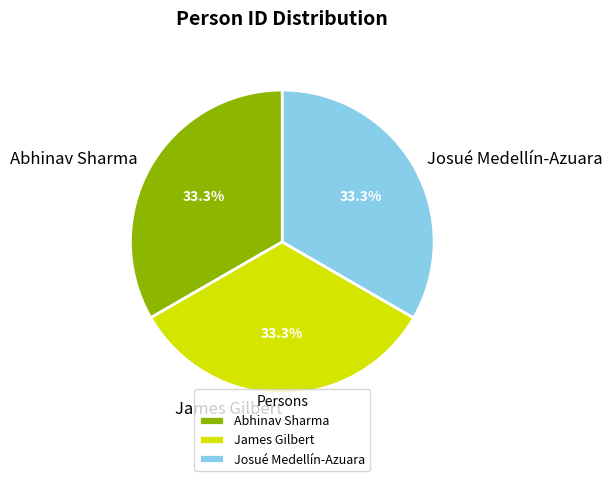

Combined, do Josué Medellín-Azuara and James Gilbert account for over 50%?

Yes